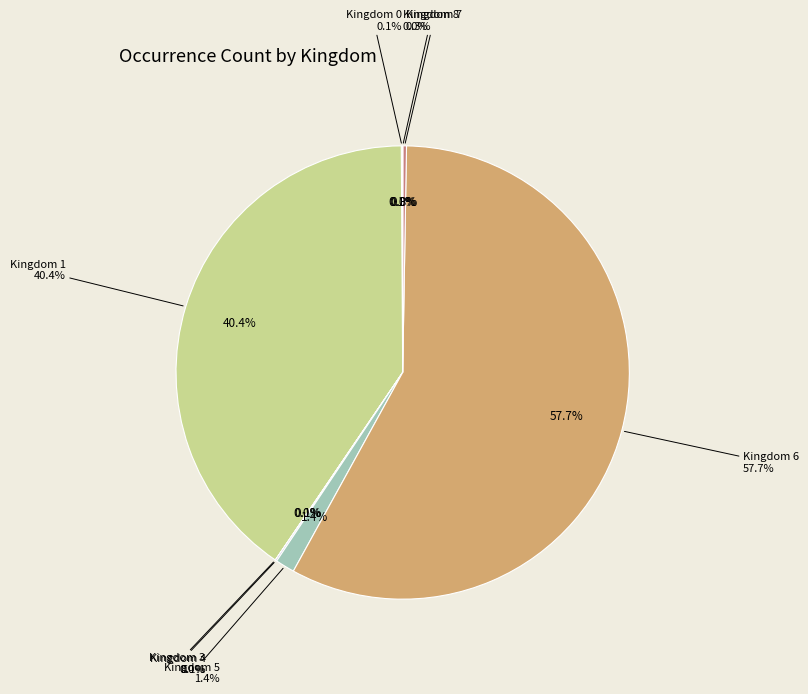

Is there a majority slice in this chart?

Yes